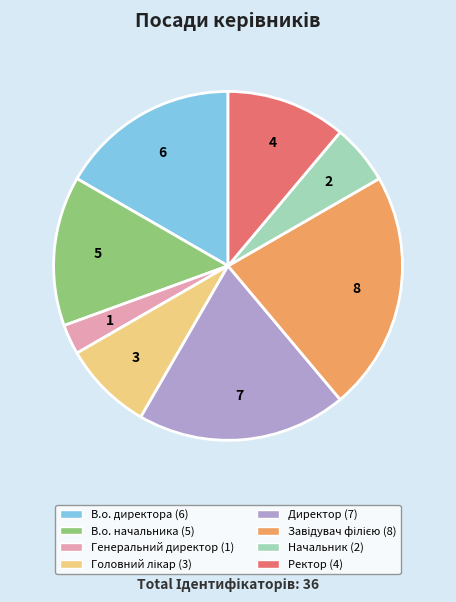

How many slices are in this pie chart?

8